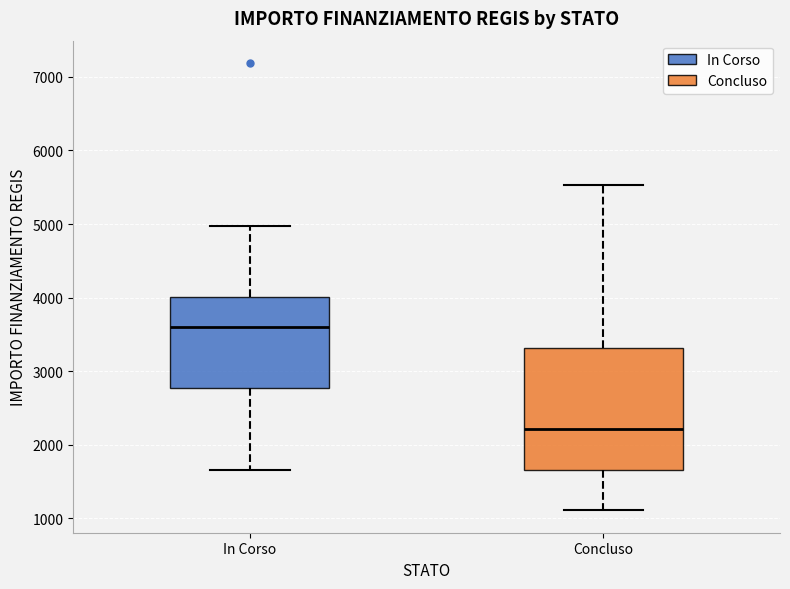

Reading left to right, transcribe this box plot: for each box, give where its median line is, the range the box spans, and where its two whiskers end, as read against the y-axis. The values are not printed on the chart, so give them approximately, as read against the axis.

In Corso: median 3600, box 2800 to 4000, whiskers 1700 to 5000
Concluso: median 2200, box 1700 to 3300, whiskers 1100 to 5500